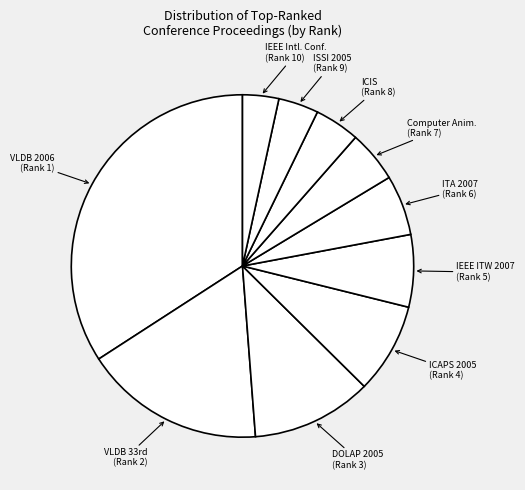

How many slices are in this pie chart?

10